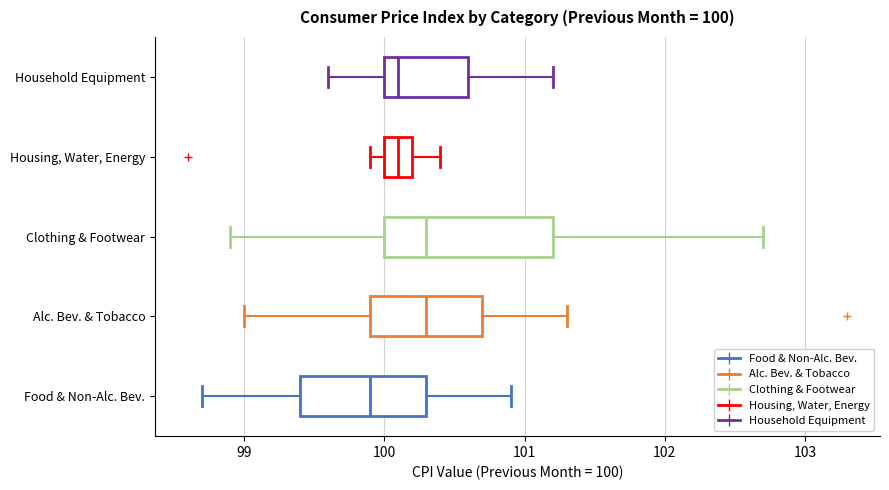

Comparing the boxes themselves (not the whiskers), which one is the widest?

Clothing & Footwear